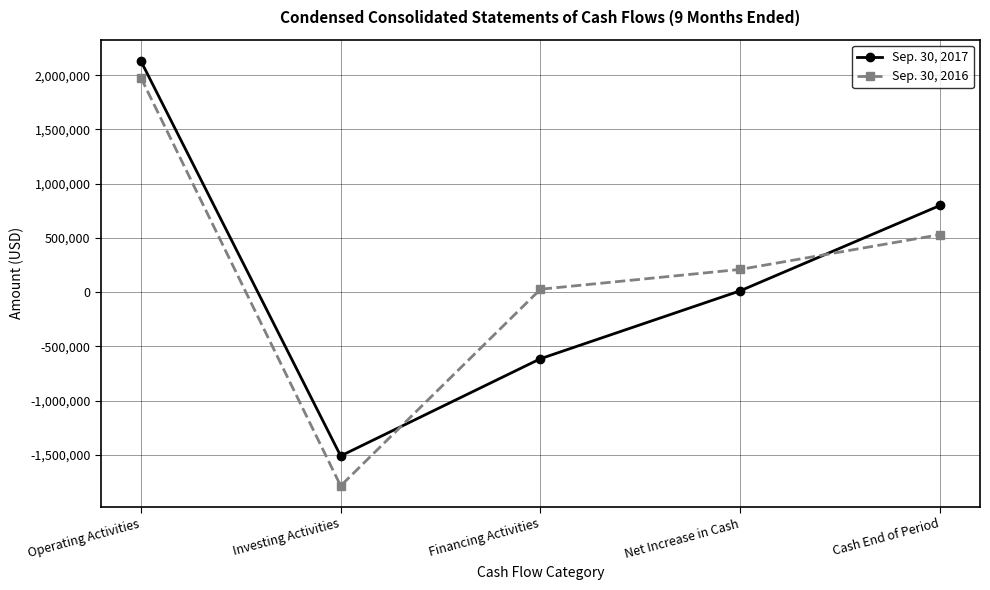

What is the average value of the Sep. 30, 2016 series?

191797